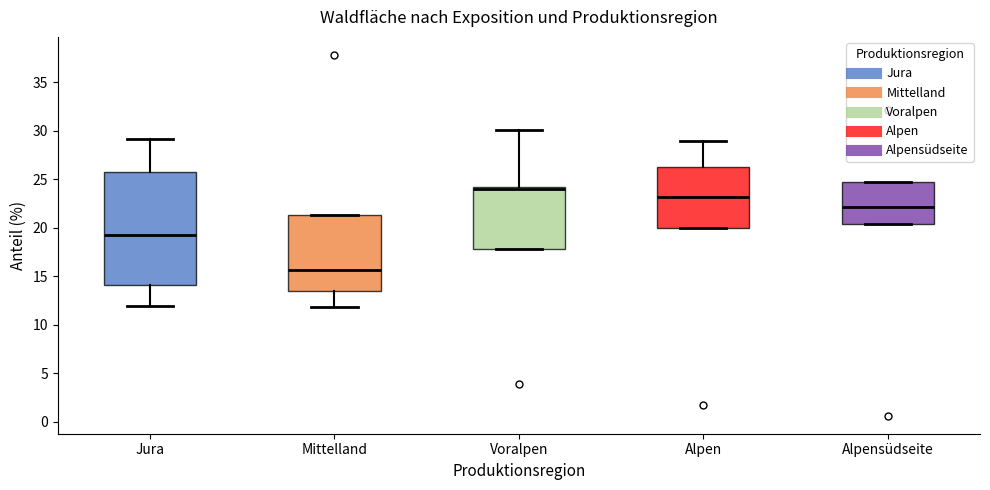

Which box is the tallest, from its lower edge to its upper edge?

Jura